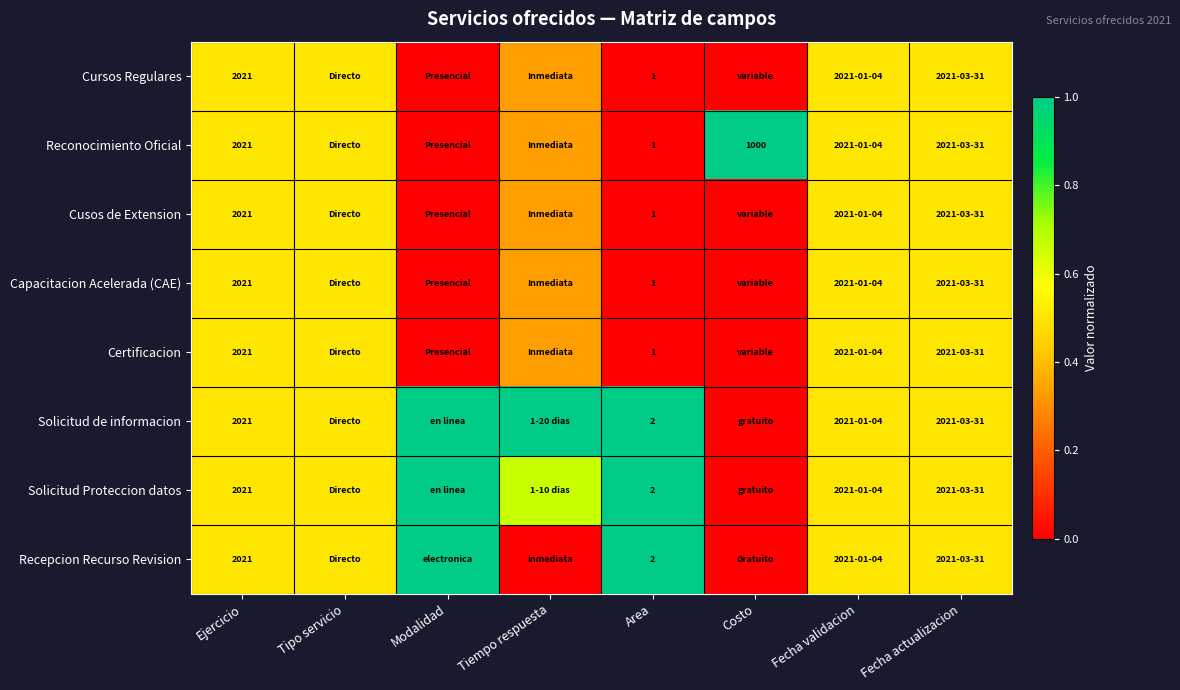

At which category is the sum across all series the highest?

Ejercicio